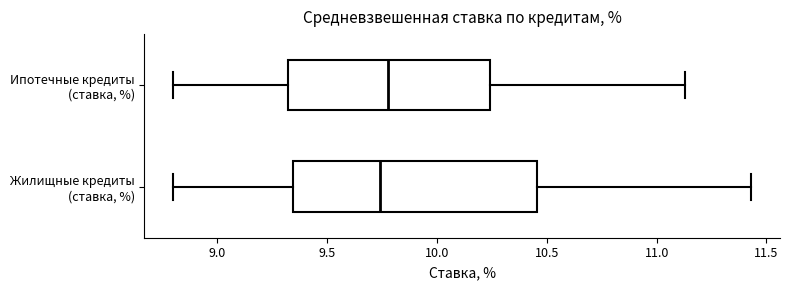

Reading bottom to top, read every box against the x-axis: the position of its median line, the range the box covers, and the ends of its whiskers. The values are not printed on the chart, so give them approximately, as read against the axis.

Жилищные кредиты (ставка, %): median 9.75, box 9.35 to 10.45, whiskers 8.80 to 11.45
Ипотечные кредиты (ставка, %): median 9.80, box 9.30 to 10.25, whiskers 8.80 to 11.15